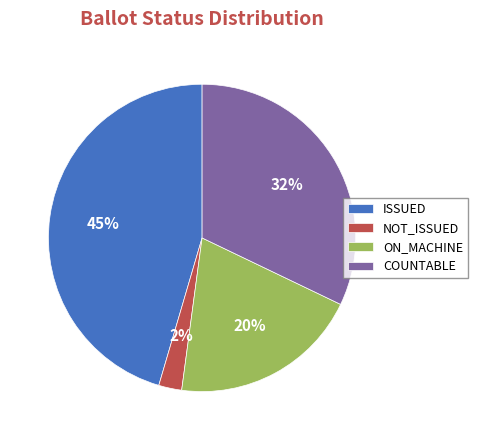

Count the number of slices in the pie.

4